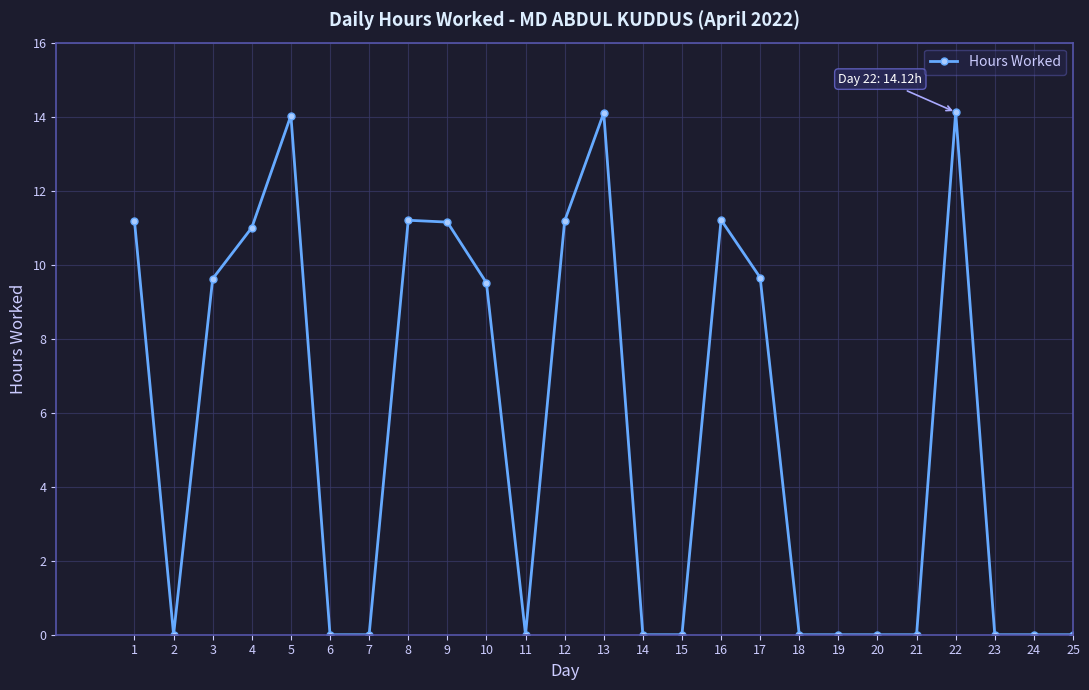

At which category does the data reach its first local peak?

5